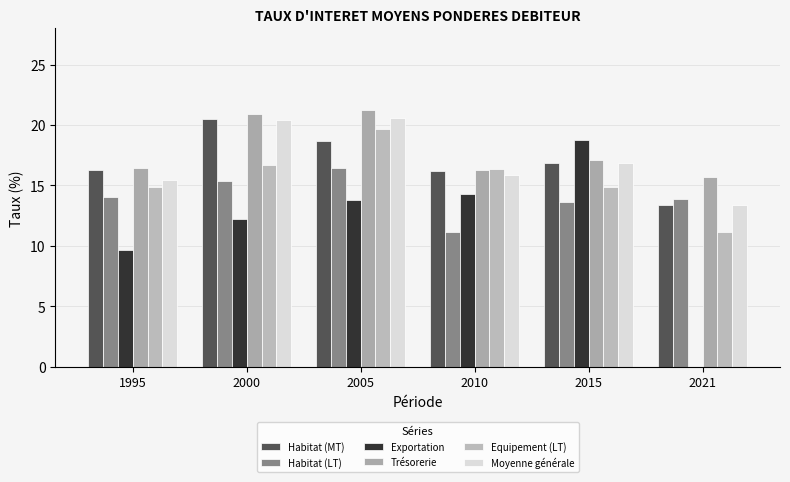

What is the difference between the maximum and minimum values in the Equipement (LT) series?

8.5